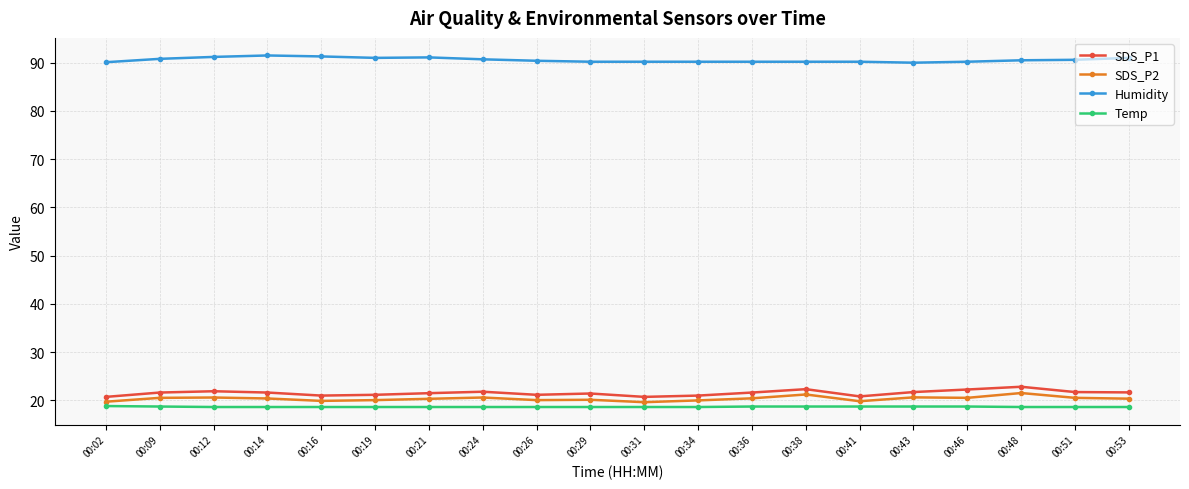

What is the sum of all Humidity values?

1811.6